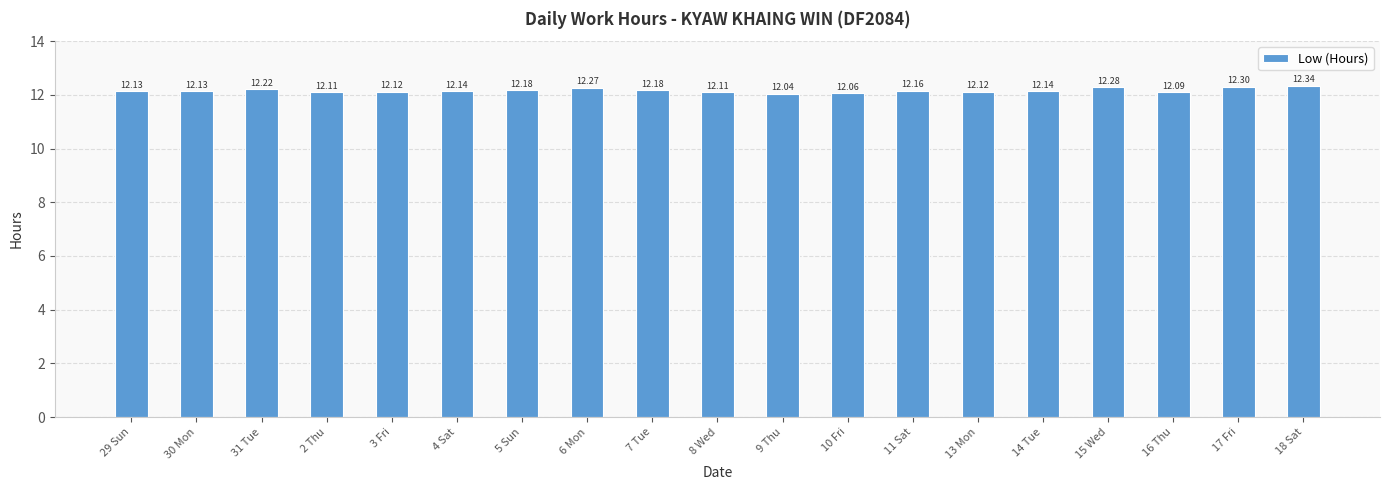

How many categories are shown in the chart?

19